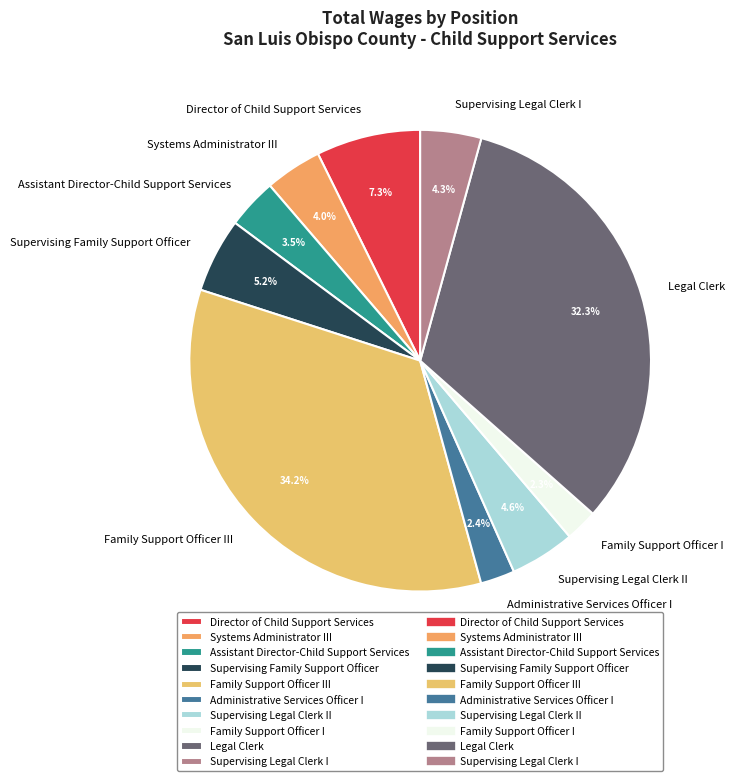

Which category has the biggest portion of the pie?

Family Support Officer III